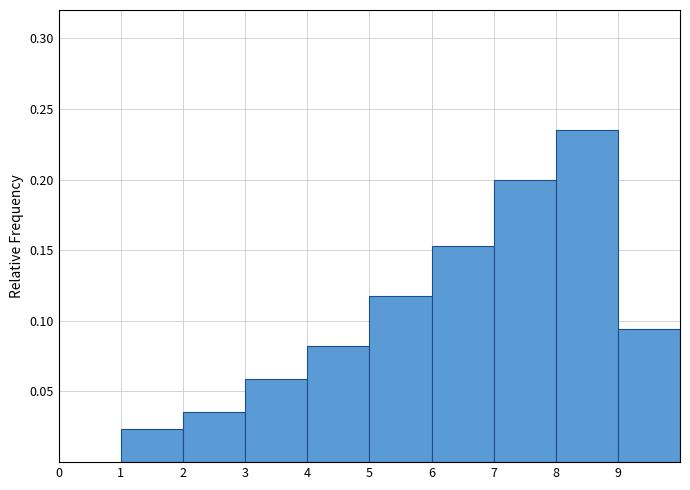

Over which range of the x-axis is the bar tallest?

8 to 9